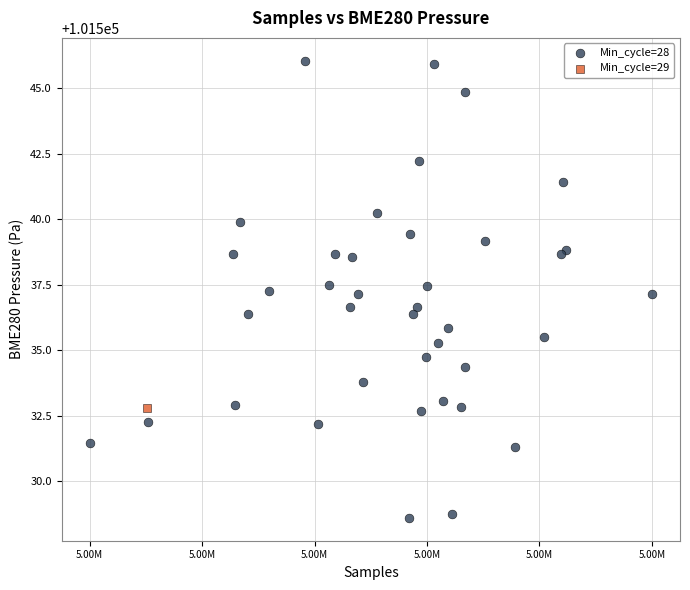

What are all the series names shown in the legend?

Min_cycle=28, Min_cycle=29